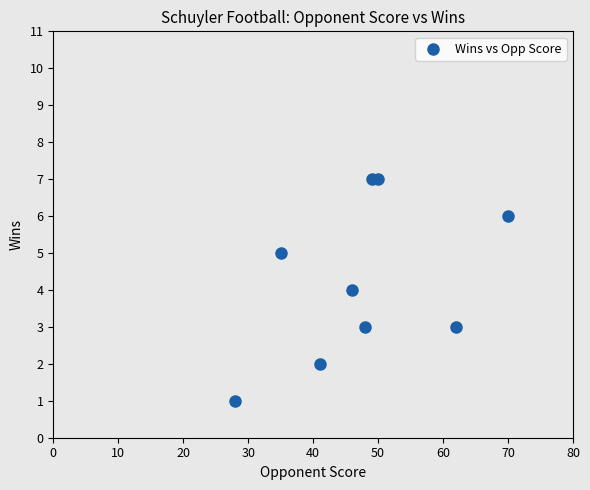

What is the average Y value?

4